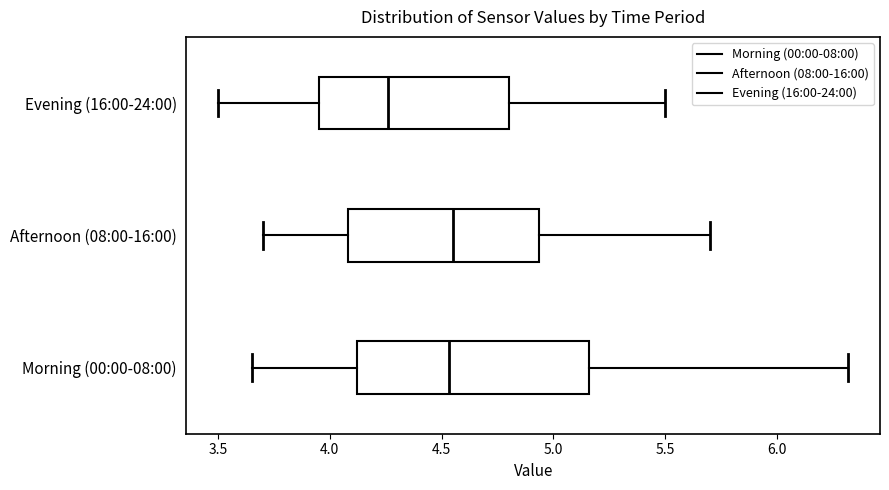

Where does the right whisker of the box for Evening (16:00-24:00) end on the x-axis? The values are not printed on the chart, so give them approximately, as read against the axis.

5.50